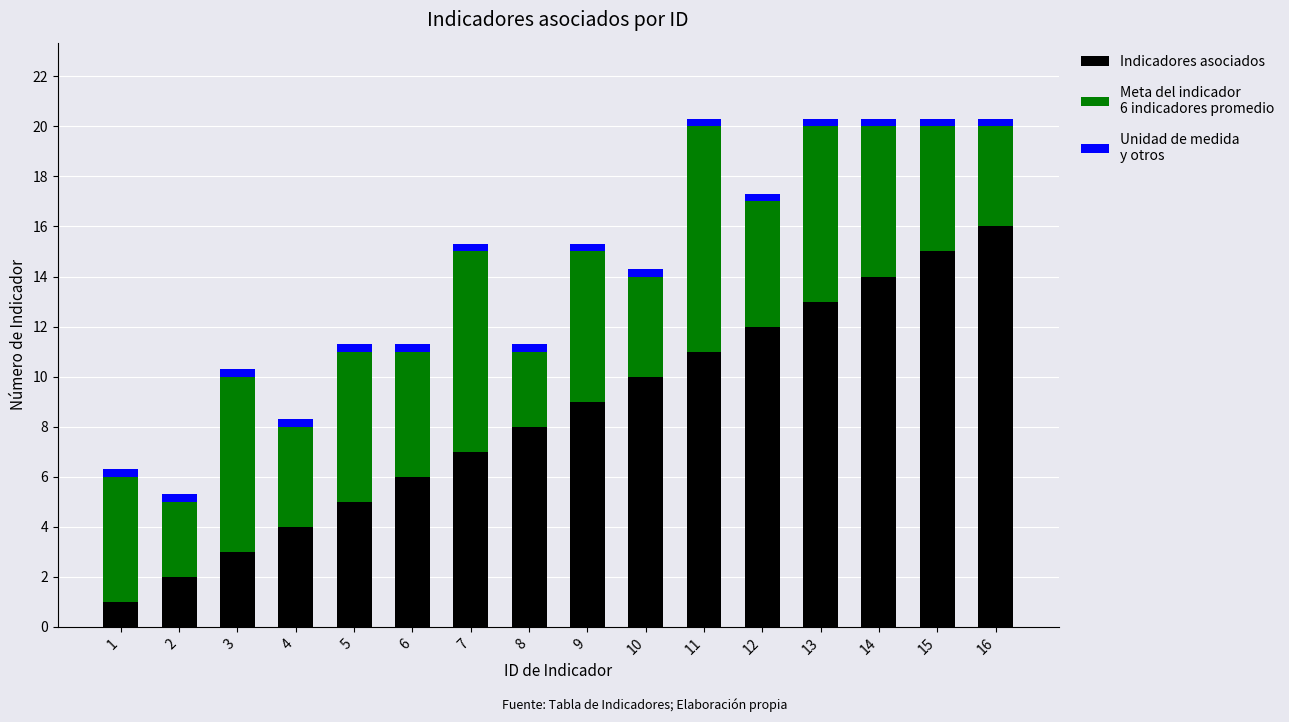

How many data points does each series have?

16